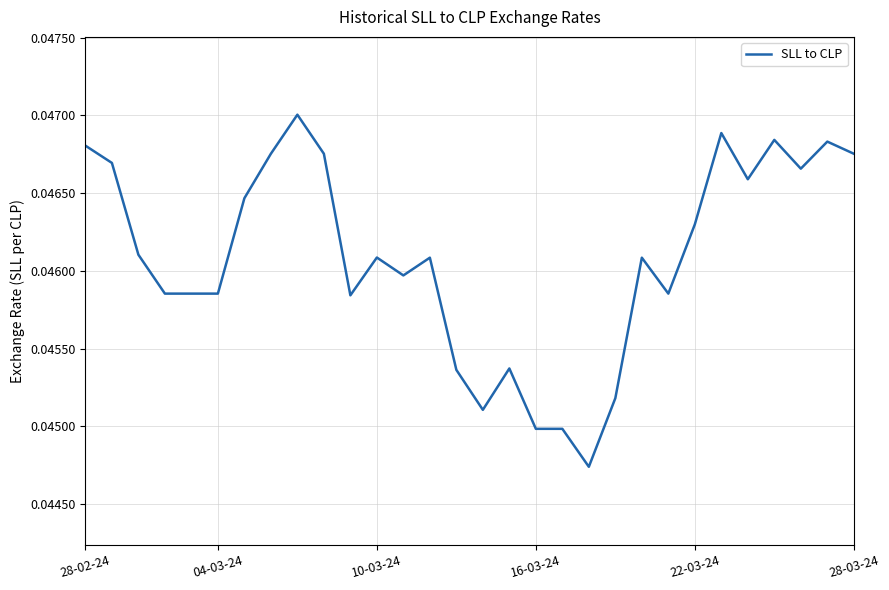

Does the chart have visible grid lines?

Yes